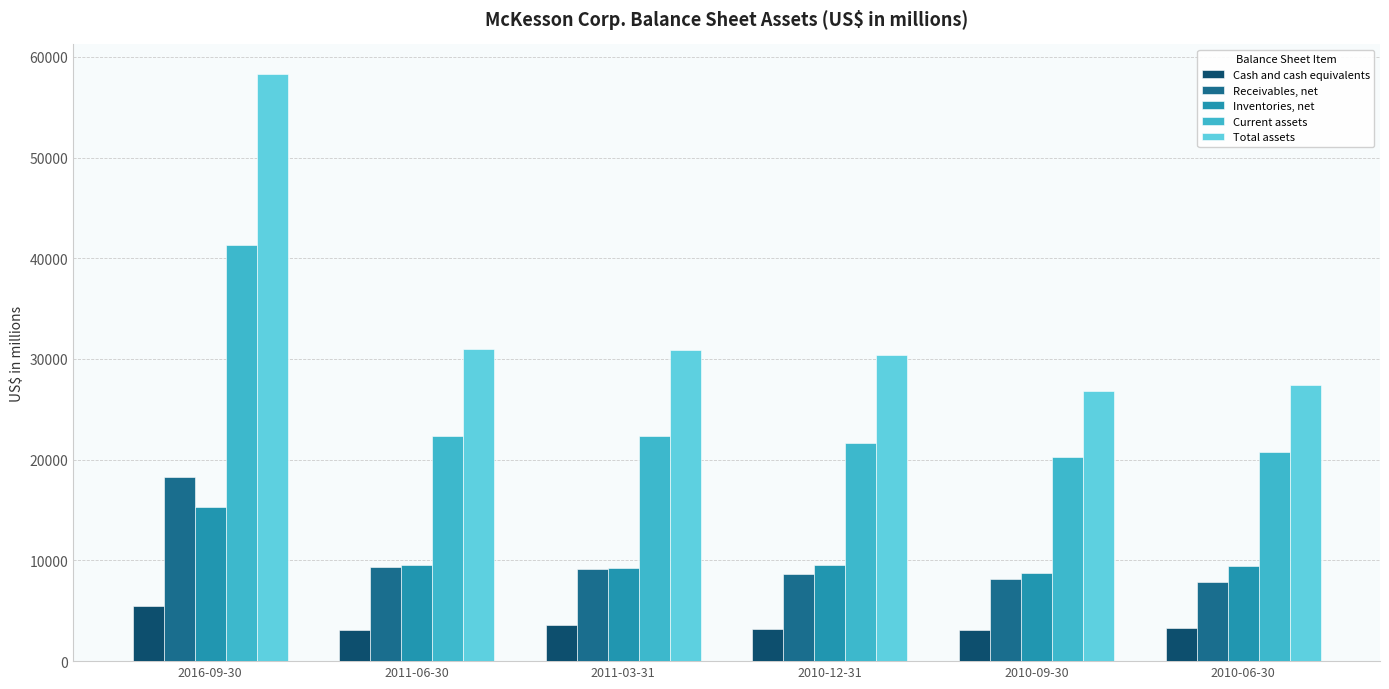

The value of Cash and cash equivalents at 2011-03-31 is 3612. True or false?

True